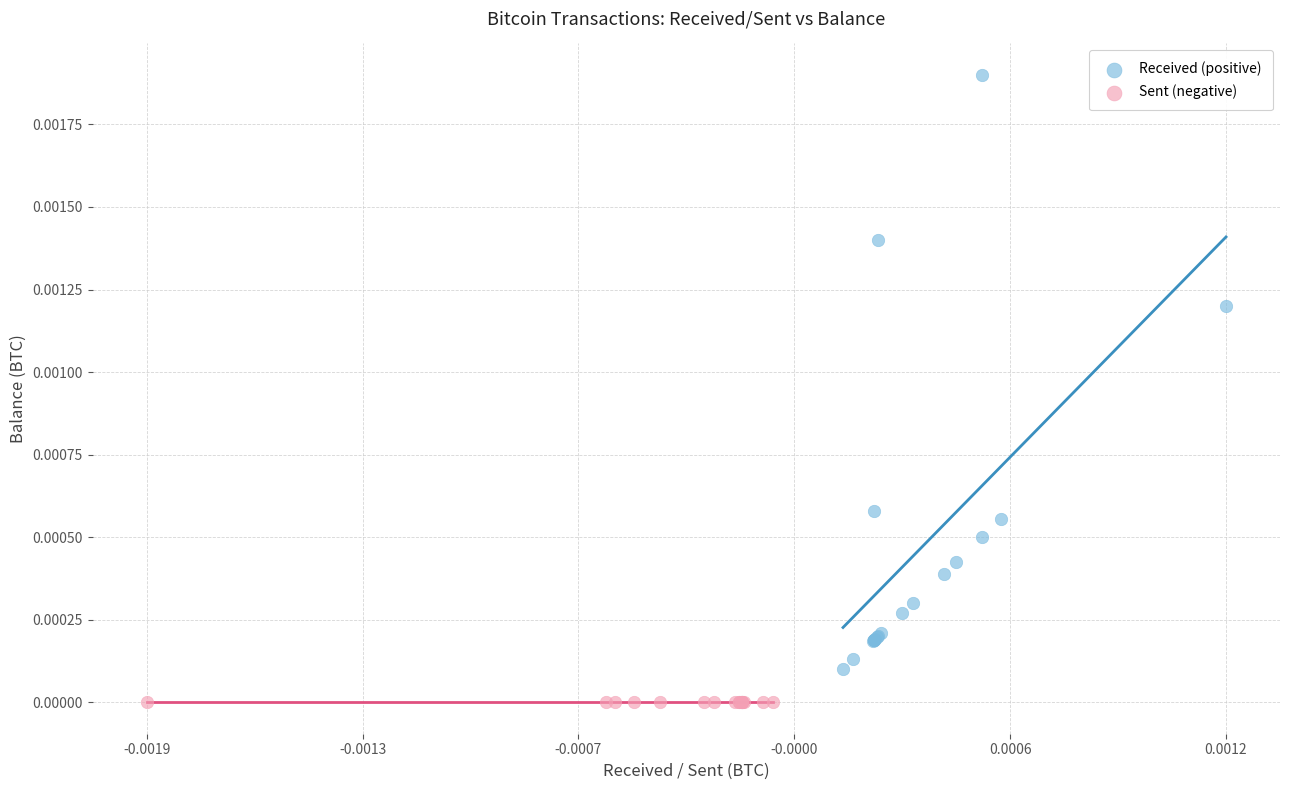

Which series contains the highest Y value?

Received (positive)